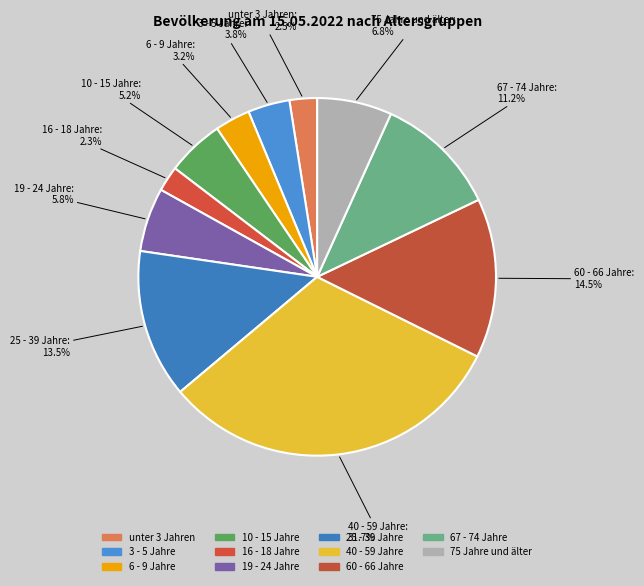

Is the sum of 75 Jahre und älter and 19 - 24 Jahre greater than half?

No